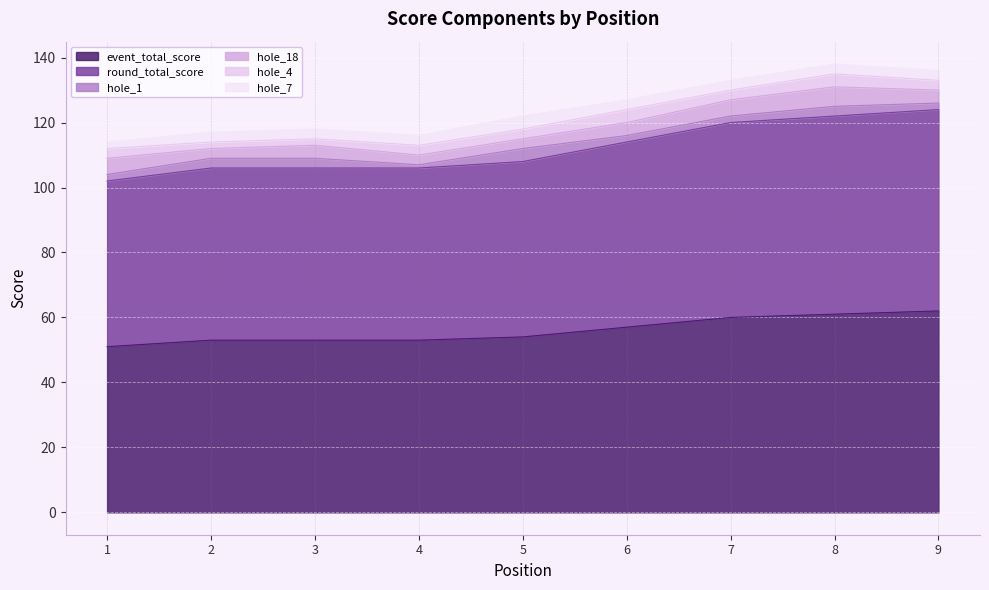

Is it true that round_total_score equals 78 at 1?

False